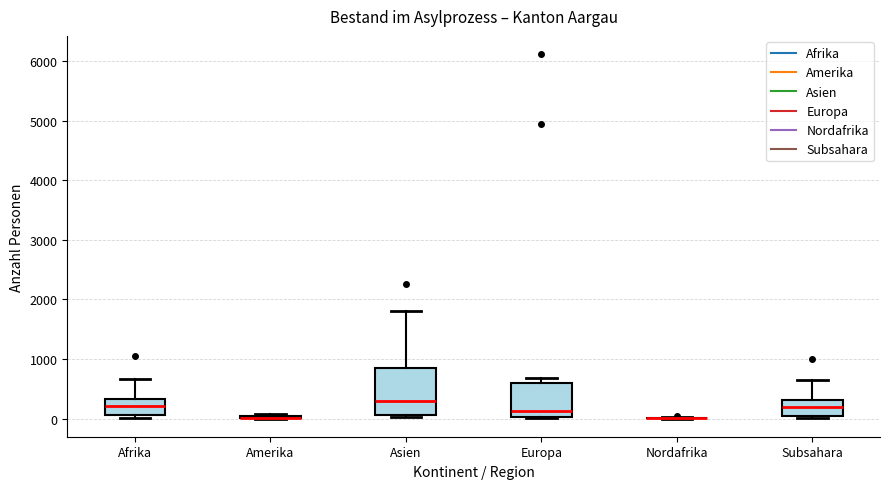

Where does the median line of the box for Asien sit on the y-axis? The values are not printed on the chart, so give them approximately, as read against the axis.

300